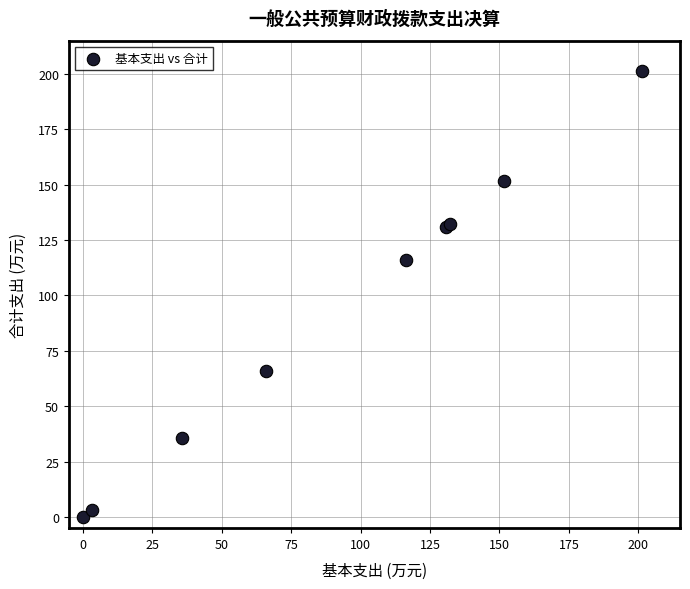

What Y value in the scatter plot is closest to 100?

116.2